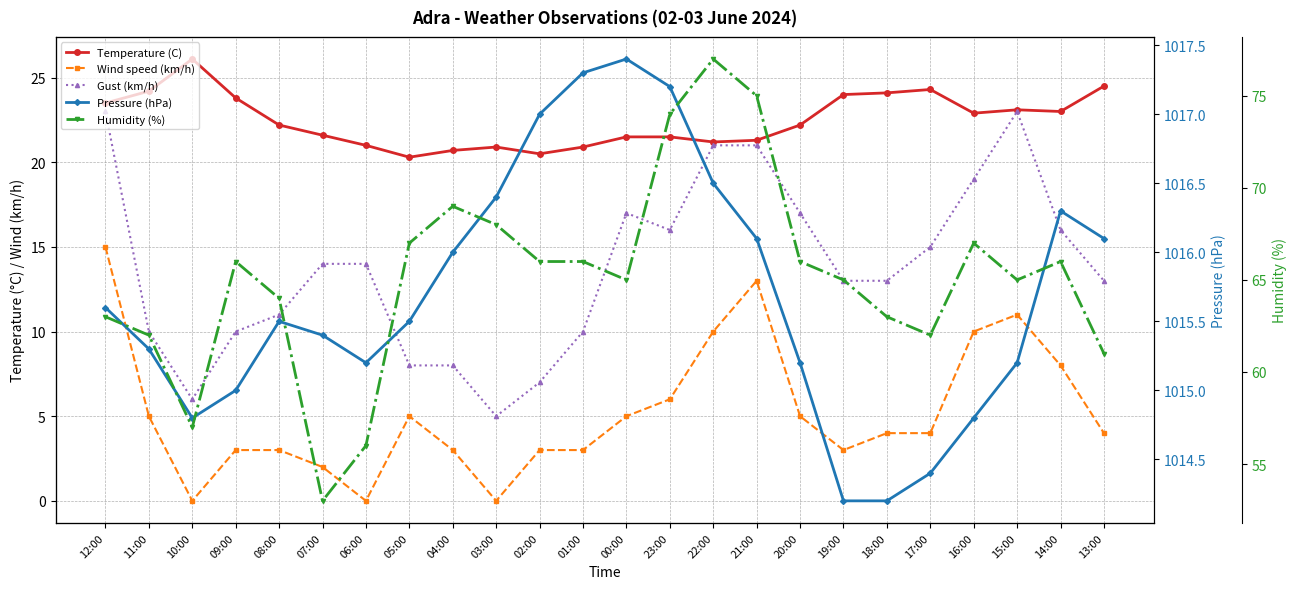

Reading left to right, what are all the values shown in this chart?

Temperature (C): 12:00=23.5	11:00=24.2	10:00=26.1	09:00=23.8	08:00=22.2	07:00=21.6	06:00=21.0	05:00=20.3	04:00=20.7	03:00=20.9	02:00=20.5	01:00=20.9	00:00=21.5	23:00=21.5	22:00=21.2	21:00=21.3	20:00=22.2	19:00=24.0	18:00=24.1	17:00=24.3	16:00=22.9	15:00=23.1	14:00=23.0	13:00=24.5
Wind speed (km/h): 12:00=15.0	11:00=5.0	10:00=0.0	09:00=3.0	08:00=3.0	07:00=2.0	06:00=0.0	05:00=5.0	04:00=3.0	03:00=0.0	02:00=3.0	01:00=3.0	00:00=5.0	23:00=6.0	22:00=10.0	21:00=13.0	20:00=5.0	19:00=3.0	18:00=4.0	17:00=4.0	16:00=10.0	15:00=11.0	14:00=8.0	13:00=4.0
Gust (km/h): 12:00=23.0	11:00=10.0	10:00=6.0	09:00=10.0	08:00=11.0	07:00=14.0	06:00=14.0	05:00=8.0	04:00=8.0	03:00=5.0	02:00=7.0	01:00=10.0	00:00=17.0	23:00=16.0	22:00=21.0	21:00=21.0	20:00=17.0	19:00=13.0	18:00=13.0	17:00=15.0	16:00=19.0	15:00=23.0	14:00=16.0	13:00=13.0
Pressure (hPa): 12:00=1015.6	11:00=1015.3	10:00=1014.8	09:00=1015.0	08:00=1015.5	07:00=1015.4	06:00=1015.2	05:00=1015.5	04:00=1016.0	03:00=1016.4	02:00=1017.0	01:00=1017.3	00:00=1017.4	23:00=1017.2	22:00=1016.5	21:00=1016.1	20:00=1015.2	19:00=1014.2	18:00=1014.2	17:00=1014.4	16:00=1014.8	15:00=1015.2	14:00=1016.3	13:00=1016.1
Humidity (%): 12:00=63.0	11:00=62.0	10:00=57.0	09:00=66.0	08:00=64.0	07:00=53.0	06:00=56.0	05:00=67.0	04:00=69.0	03:00=68.0	02:00=66.0	01:00=66.0	00:00=65.0	23:00=74.0	22:00=77.0	21:00=75.0	20:00=66.0	19:00=65.0	18:00=63.0	17:00=62.0	16:00=67.0	15:00=65.0	14:00=66.0	13:00=61.0